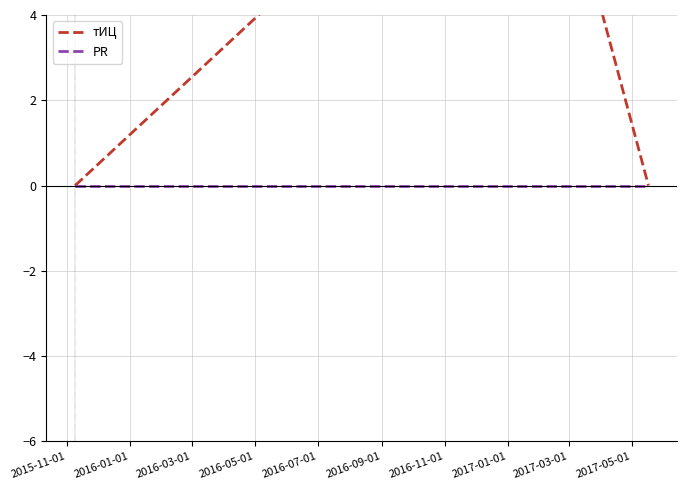

What position from the left is 2016-01-01?

2